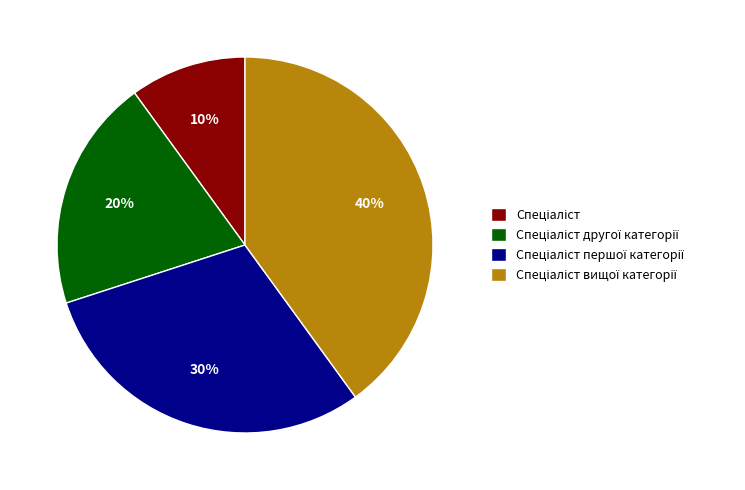

Is there a majority slice in this chart?

No